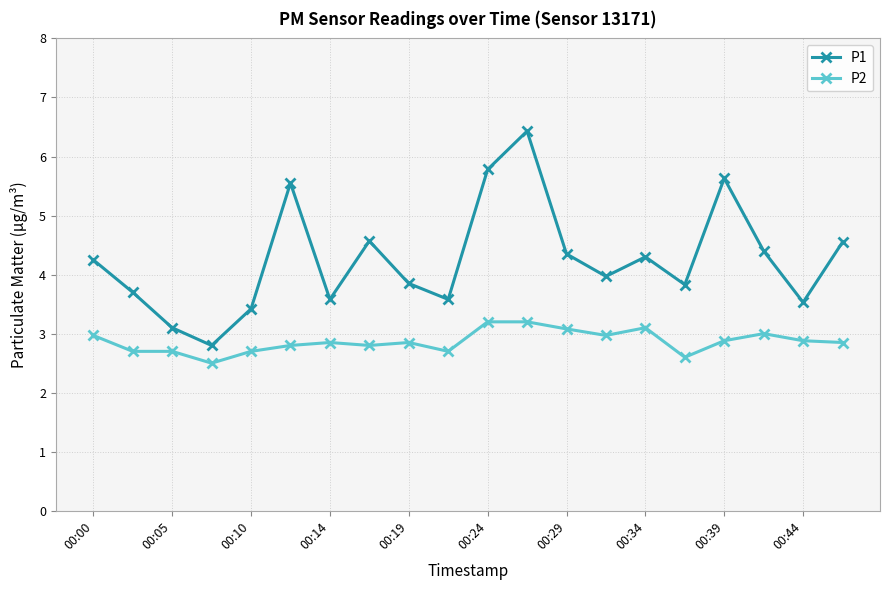

Does the chart display data point markers on the line(s)?

Yes